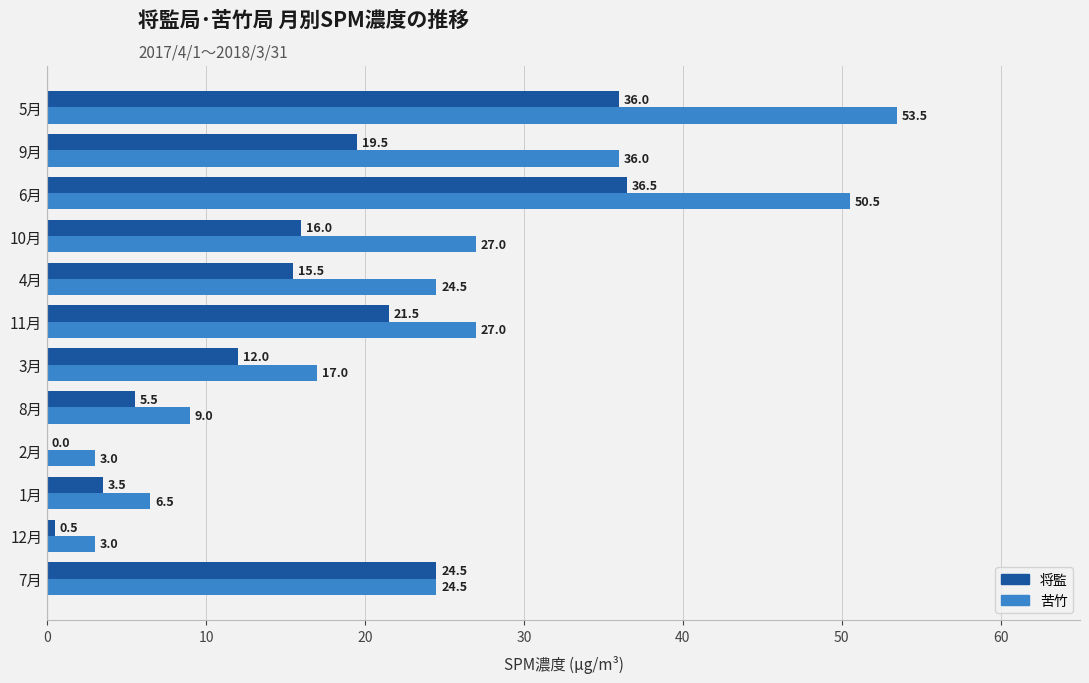

At which label is 将監 closest to 18?

9月